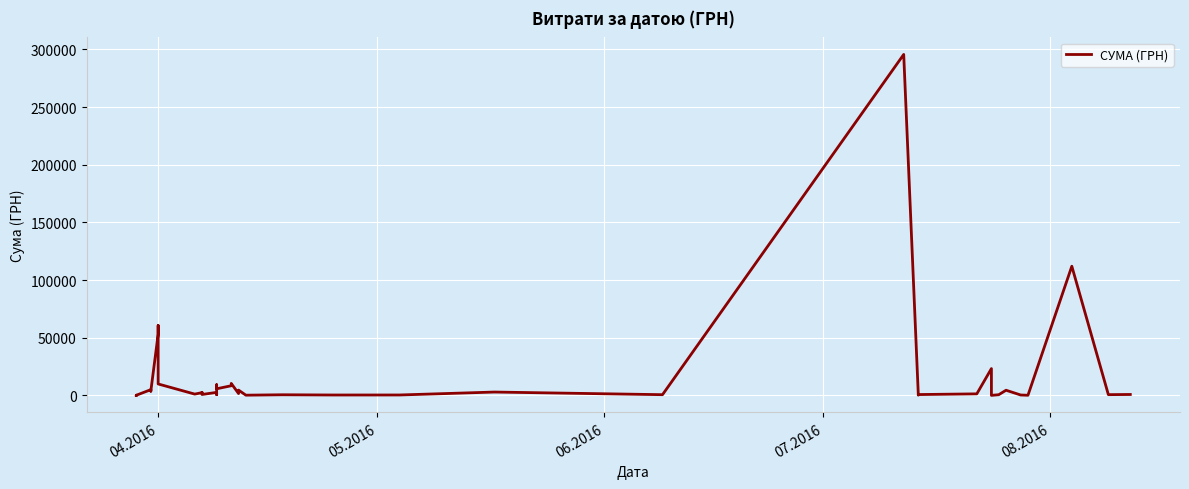

What is the minimum value shown in the chart?

11.2